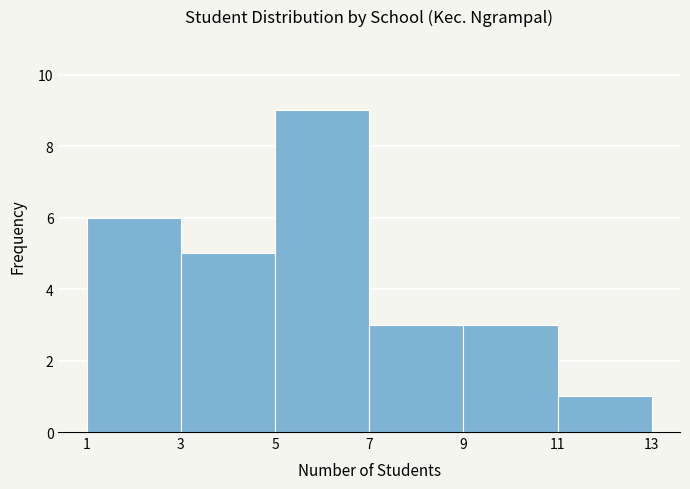

What is the height of the bar covering 11 to 13 on the x-axis? The values are not printed on the chart, so give them approximately, as read against the axis.

1